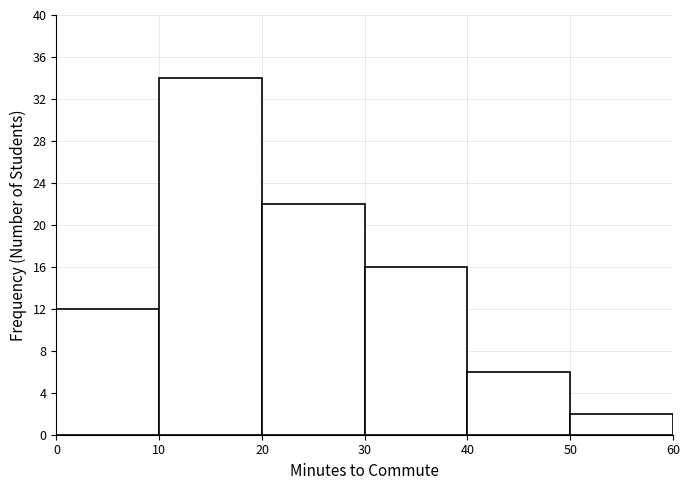

What is the height of the bar covering 10 to 20 on the x-axis? The values are not printed on the chart, so give them approximately, as read against the axis.

34